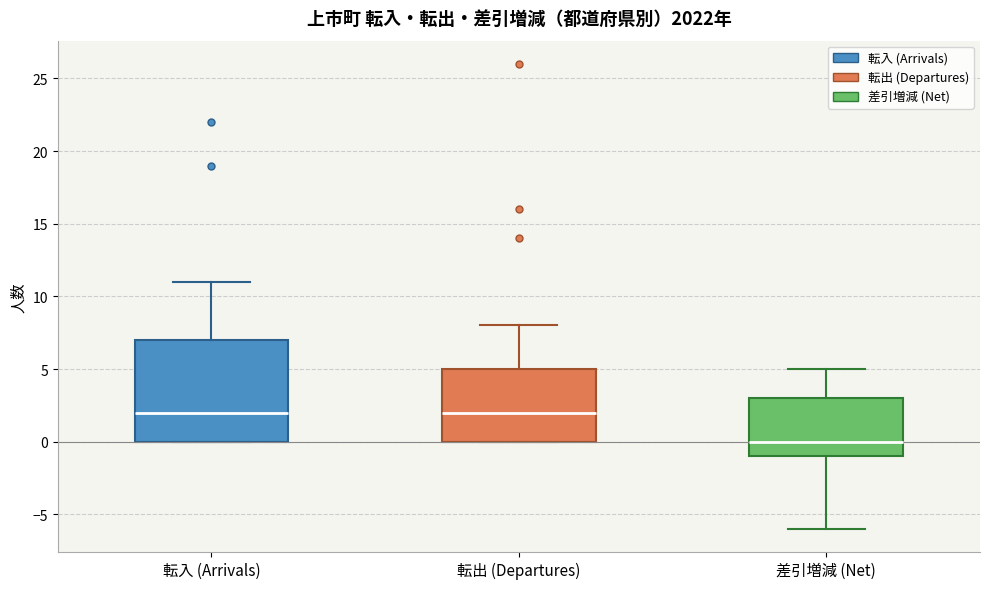

Reading left to right, read every box against the y-axis: the position of its median line, the range the box covers, and the ends of its whiskers. The values are not printed on the chart, so give them approximately, as read against the axis.

転入 (Arrivals): median 2, box 0 to 7, whiskers 0 to 11
転出 (Departures): median 2, box 0 to 5, whiskers 0 to 8
差引増減 (Net): median 0, box -1 to 3, whiskers -6 to 5